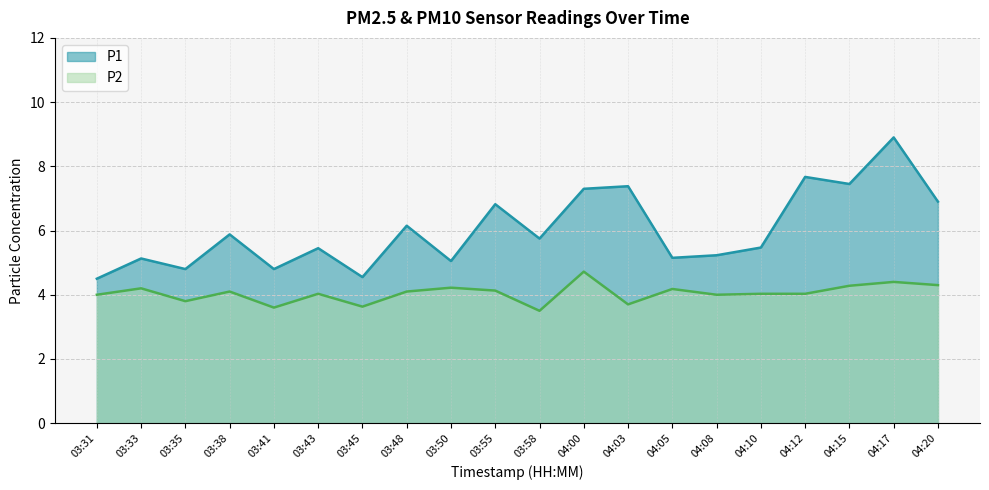

How many data points does each series have?

20